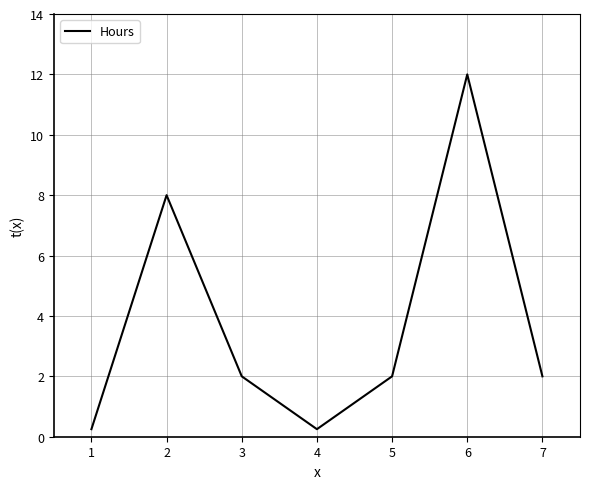

Which category has the highest value across all series?

6